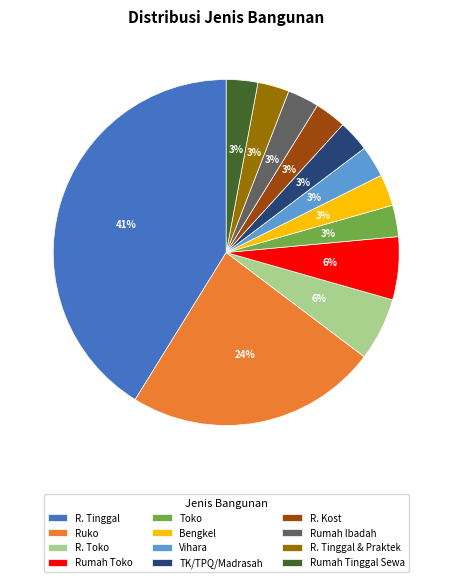

What is the ratio of the value at Rumah Toko to the value at Bengkel?

2.0